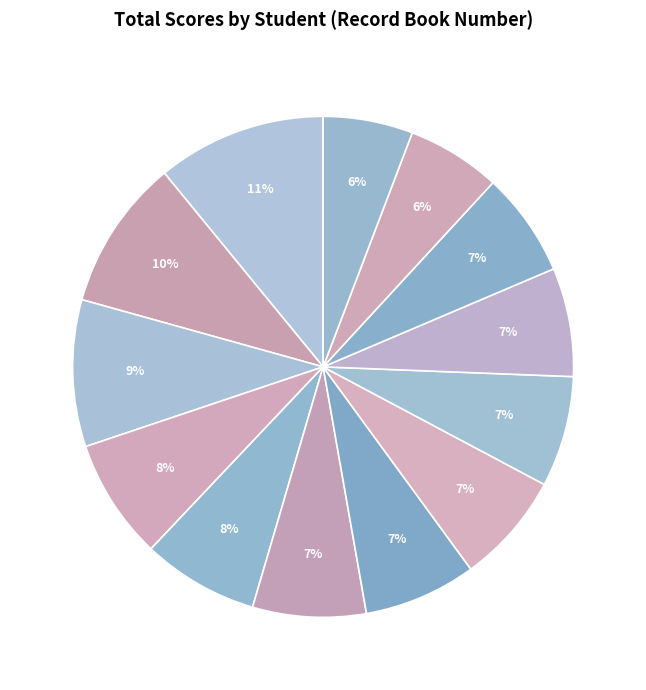

How many slices are in this pie chart?

13